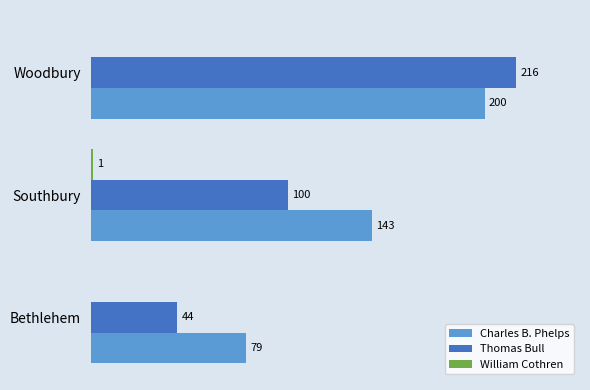

At which label does Charles B. Phelps reach its peak?

Woodbury